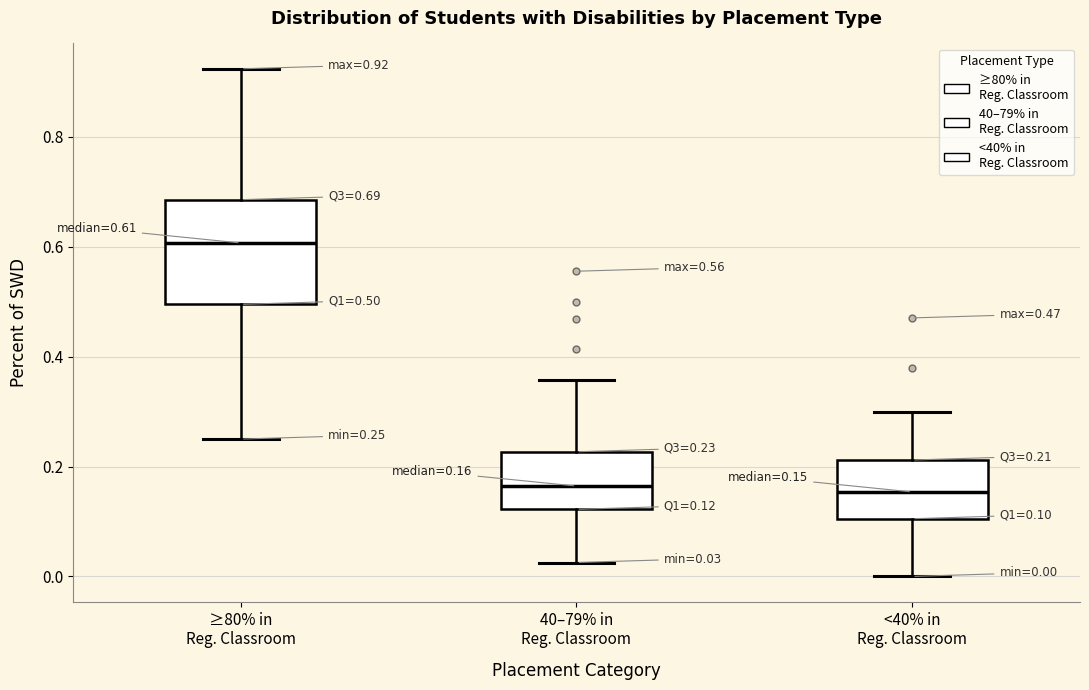

Comparing the boxes themselves (not the whiskers), which one is the tallest?

≥80% in Reg. Classroom